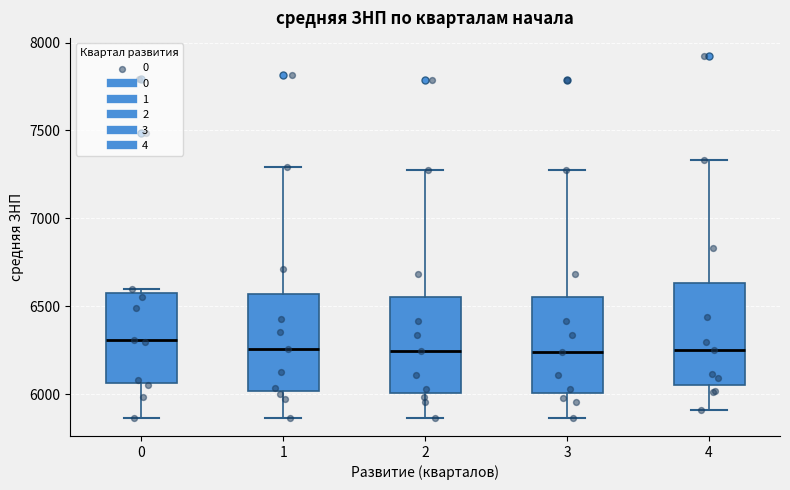

Reading left to right, transcribe this box plot: for each box, give where its median line is, the range the box spans, and where its two whiskers end, as read against the y-axis. The values are not printed on the chart, so give them approximately, as read against the axis.

0: median 6300, box 6050 to 6550, whiskers 5850 to 6600
1: median 6250, box 6000 to 6550, whiskers 5850 to 7300
2: median 6250, box 6000 to 6550, whiskers 5850 to 7250
3: median 6250, box 6000 to 6550, whiskers 5850 to 7250
4: median 6250, box 6050 to 6650, whiskers 5900 to 7350